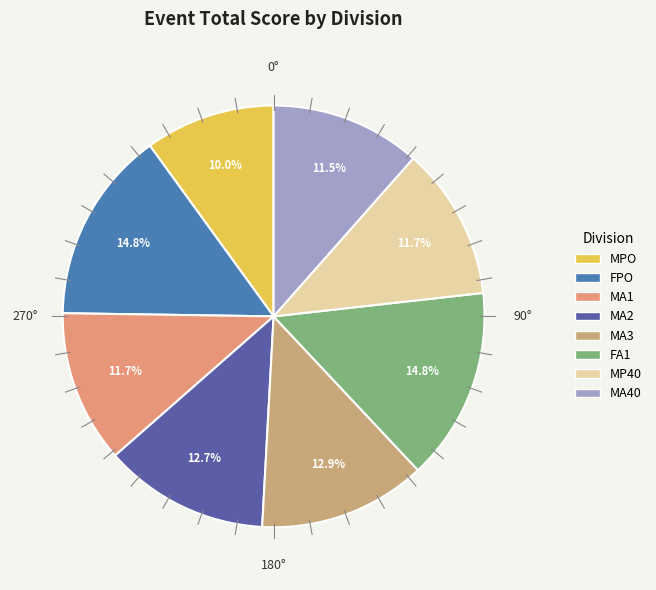

What is the total percentage of MA40 and FA1?

26.3%